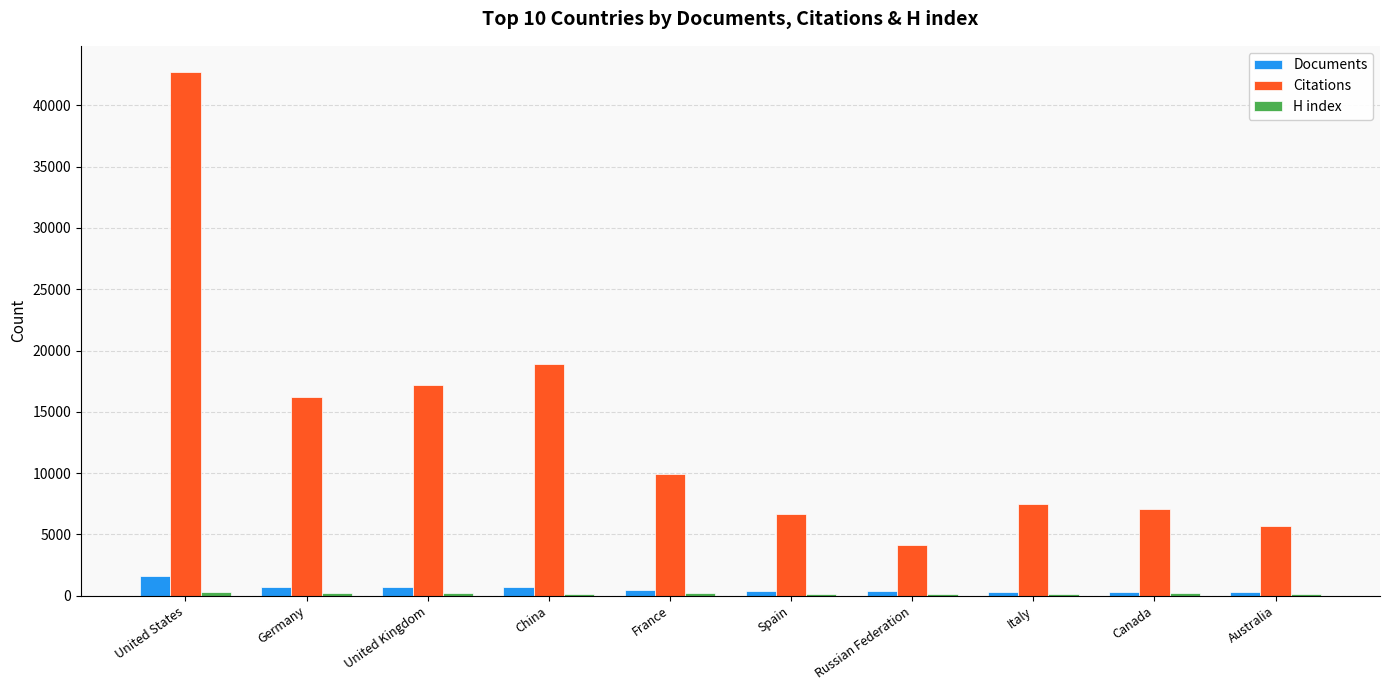

Which series has the largest total across all categories?

Citations